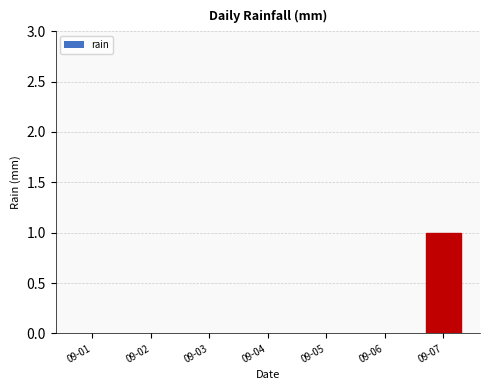

Which label corresponds to the largest value in the chart?

09-07